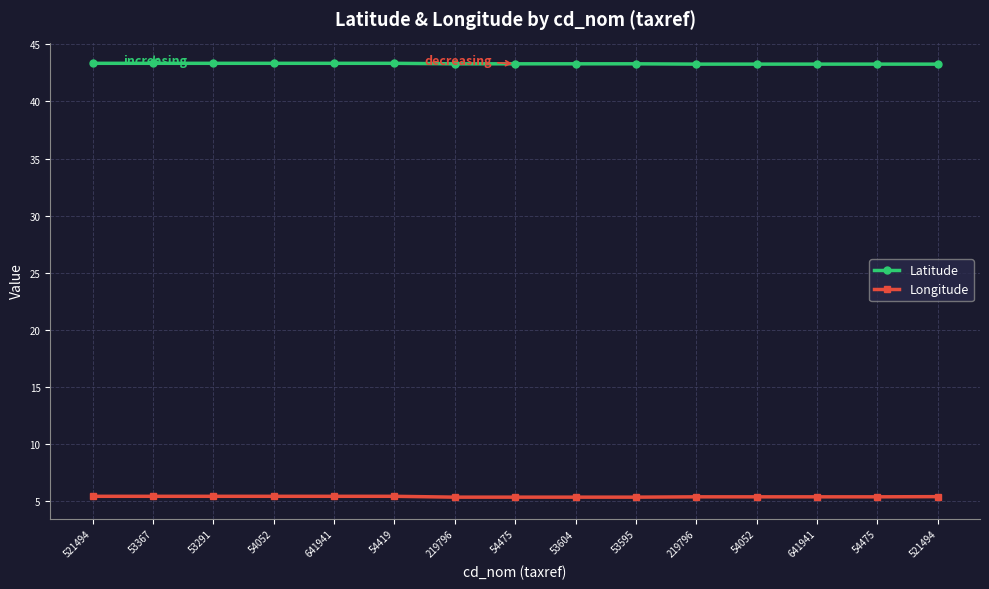

Which series changed the most between 54052 and 54475?

Longitude